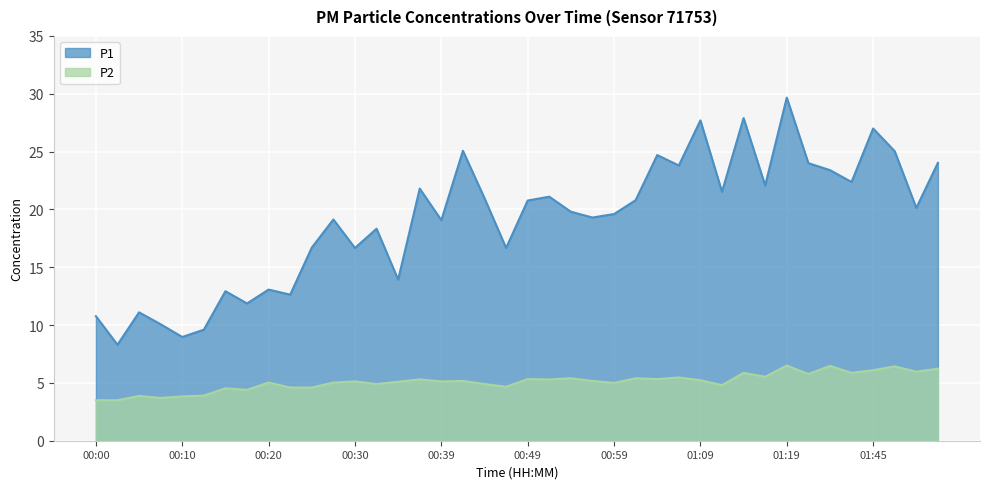

Where does the P2 series first go above 5?

00:20